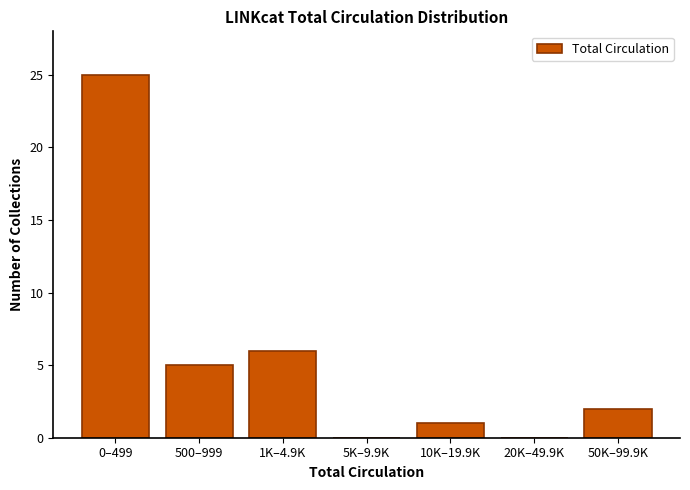

Reading left to right, transcribe all the data shown in this chart.

0–499=25	500–999=5	1K–4.9K=6	5K–9.9K=0	10K–19.9K=1	20K–49.9K=0	50K–99.9K=2